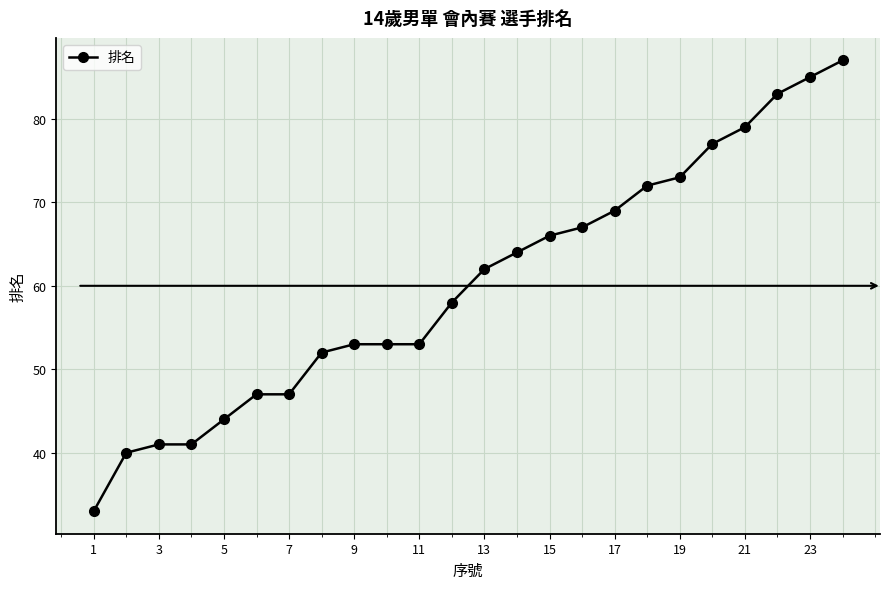

What is the difference between the maximum and second lowest values?

47